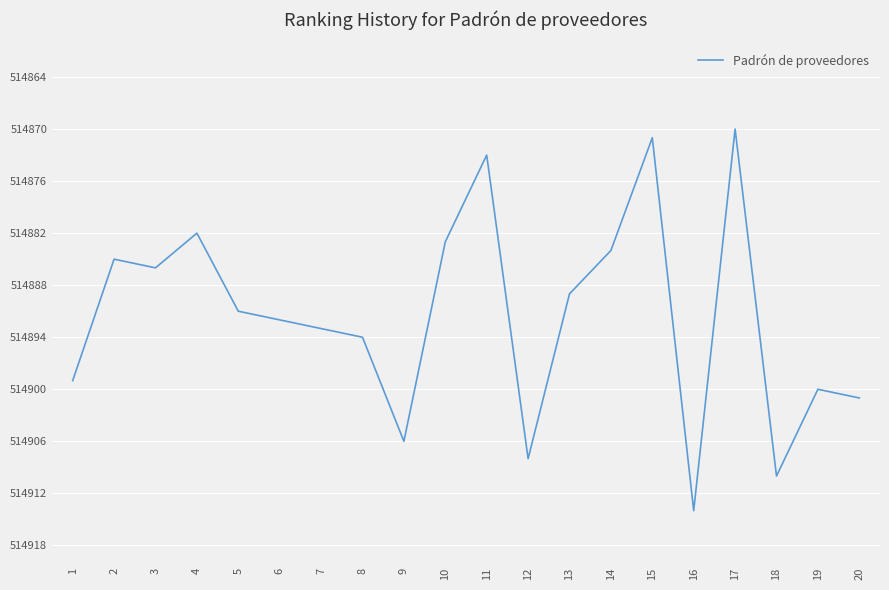

What is the difference between the maximum and minimum values?

44